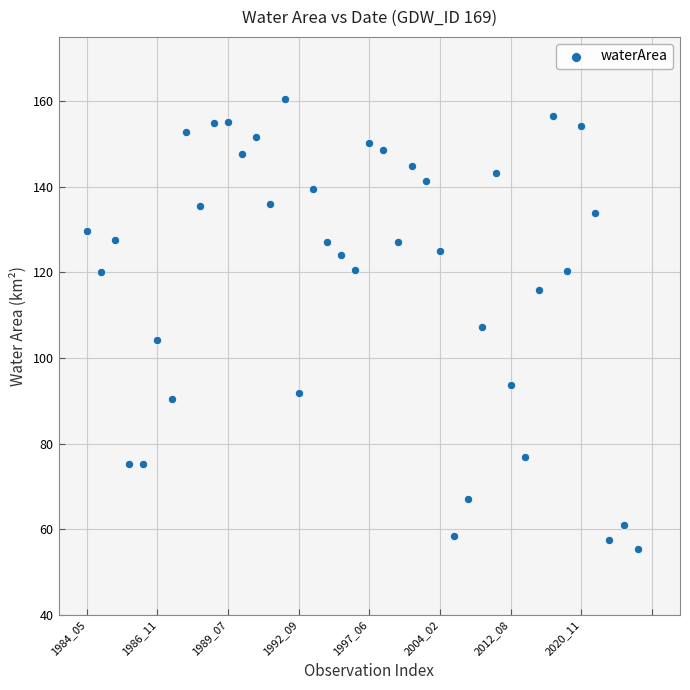

What is the range of Y values (max minus min)?

105.1